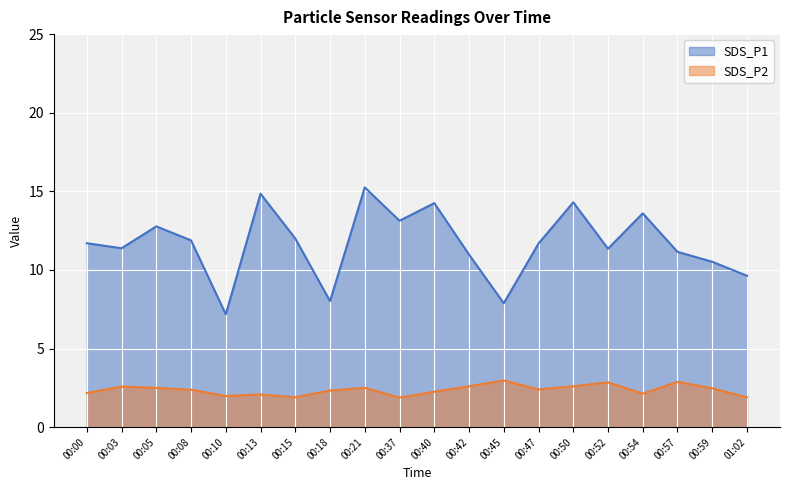

Which series has the largest total across all categories?

SDS_P1